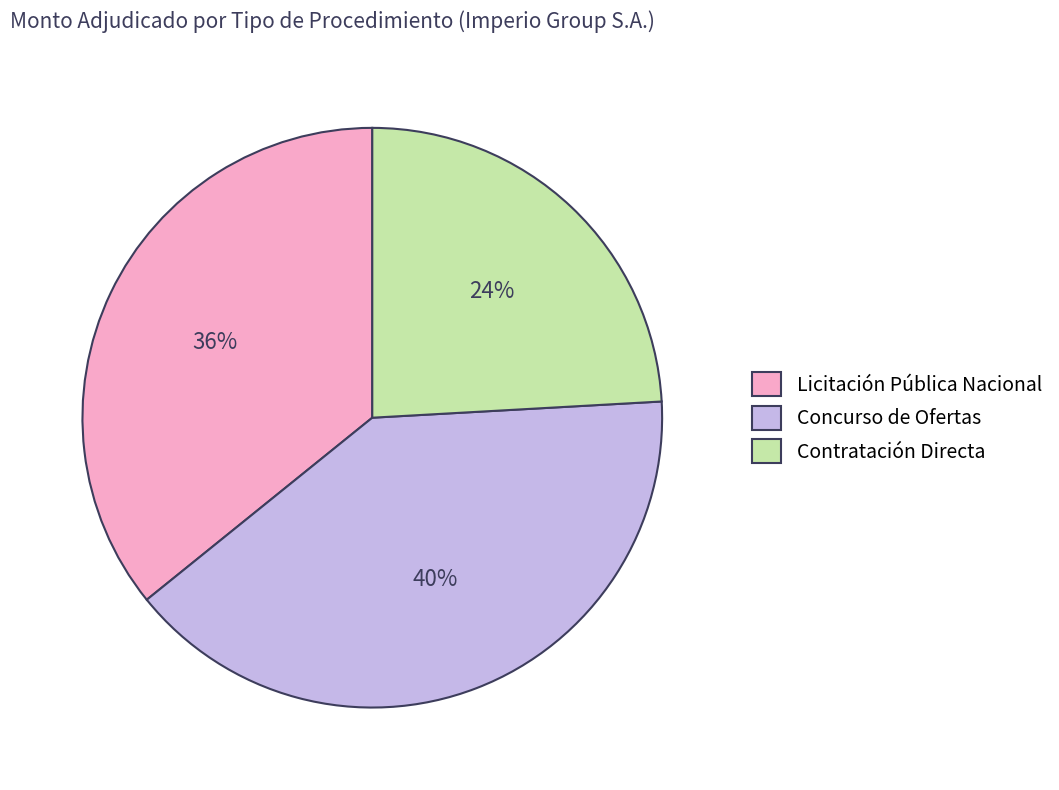

Is it true that Concurso de Ofertas is 40% of the pie?

True